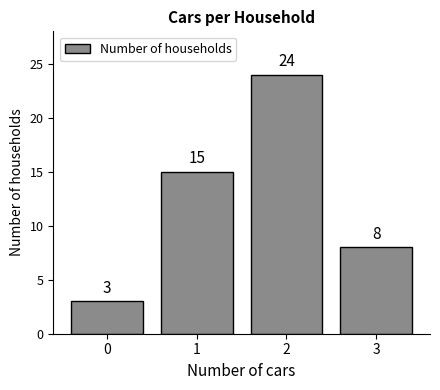

Reading right to left, transcribe all the data shown in this chart.

8	24	15	3